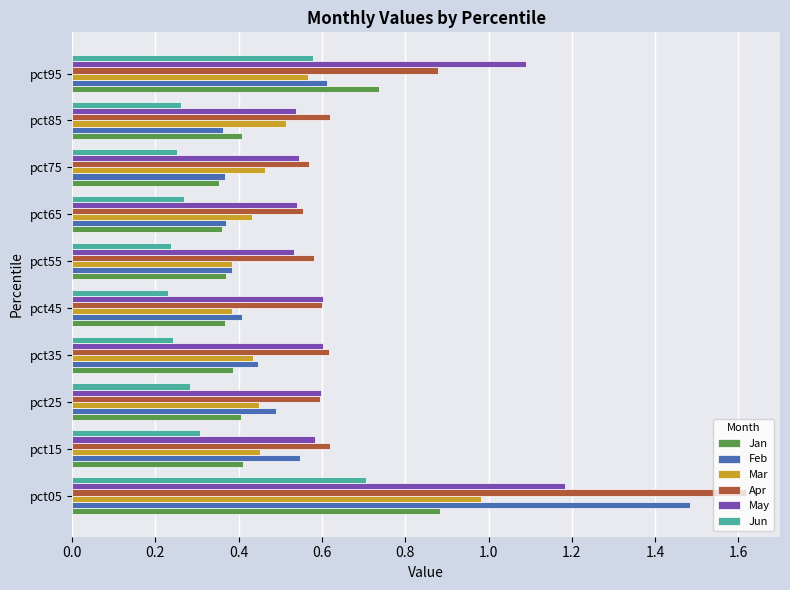

At how many categories does at least one series exceed 0?

10